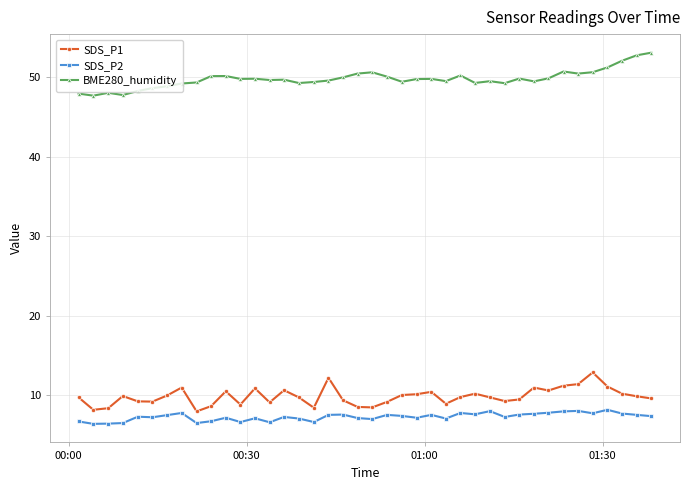

True or false: BME280_humidity and SDS_P2 intersect in this chart.

False